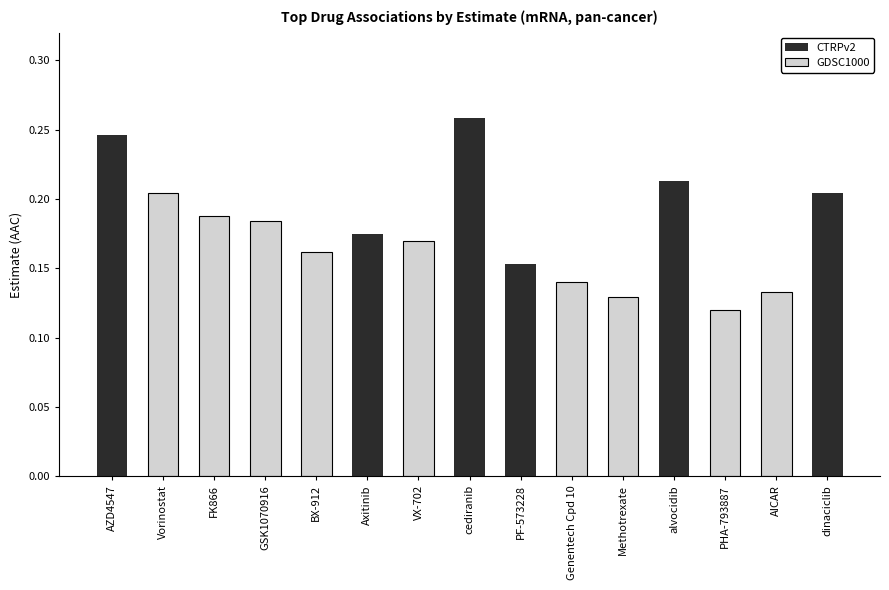

How many categories are shown in the chart?

15